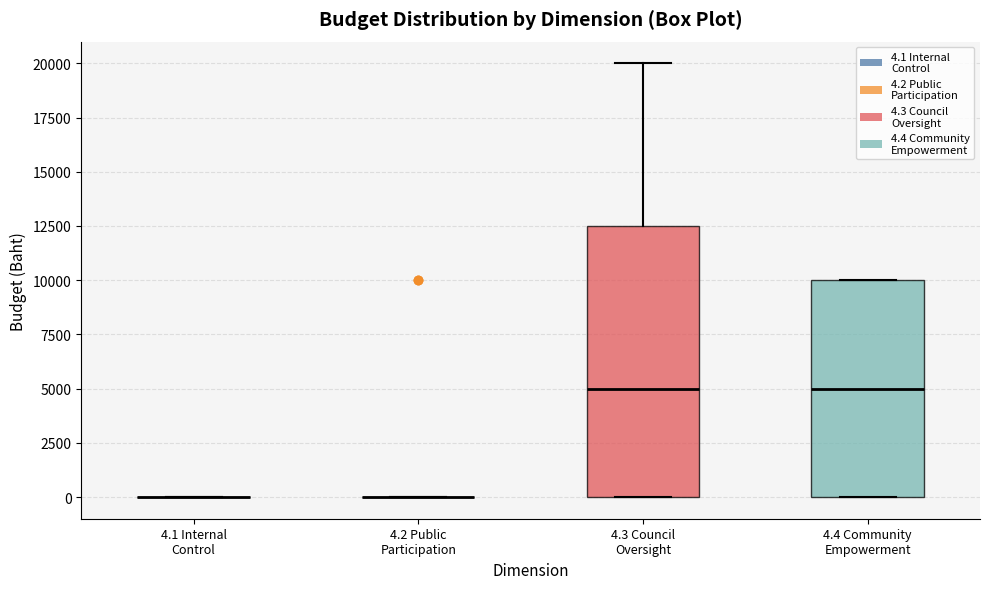

Reading left to right, transcribe this box plot: for each box, give where its median line is, the range the box spans, and where its two whiskers end, as read against the y-axis. The values are not printed on the chart, so give them approximately, as read against the axis.

4.1 Internal Control: box collapsed to a line at 0, whiskers 0 to 0
4.2 Public Participation: box collapsed to a line at 0, whiskers 0 to 0
4.3 Council Oversight: median 5000, box 0 to 12500, whiskers 0 to 20000
4.4 Community Empowerment: median 5000, box 0 to 10000, whiskers 0 to 10000